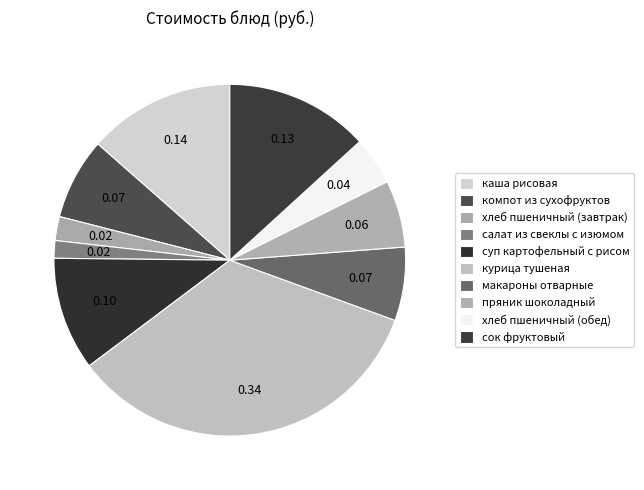

To the nearest percent, what portion does суп картофельный с рисом represent?

10%